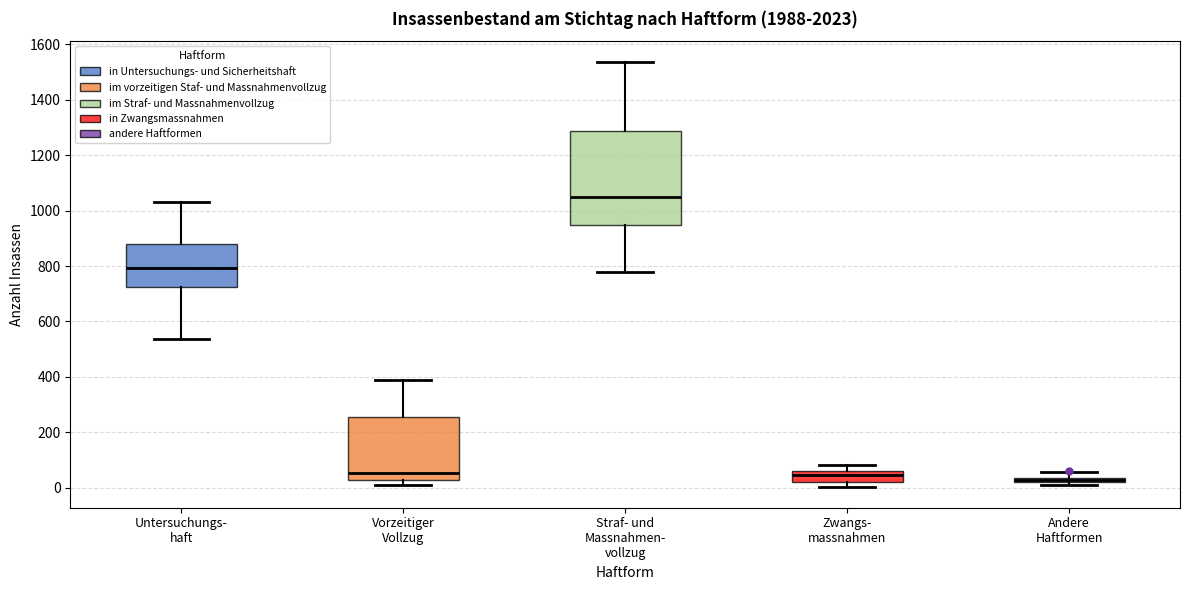

Where is the upper edge of the box for Straf- und Massnahmen- vollzug on the y-axis? The values are not printed on the chart, so give them approximately, as read against the axis.

1280